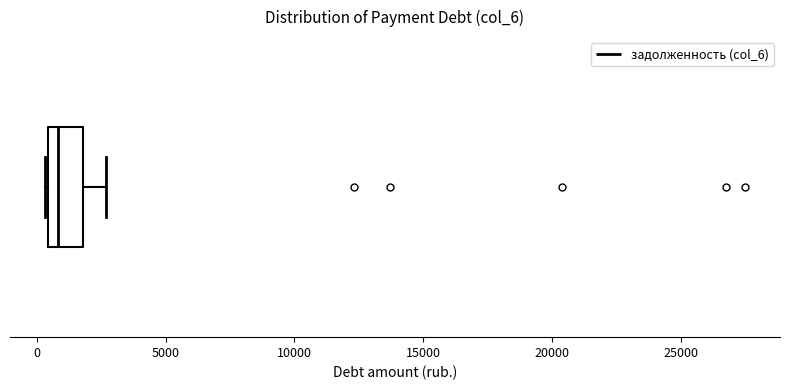

Where is the right edge of the box on the x-axis? The values are not printed on the chart, so give them approximately, as read against the axis.

2000